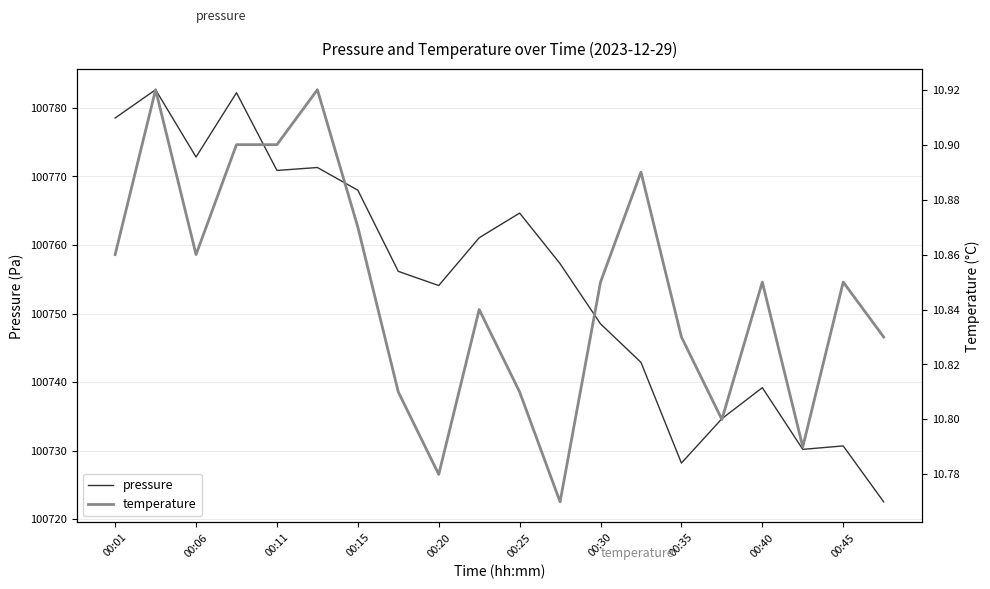

How many data points in pressure are less than 100757?

10